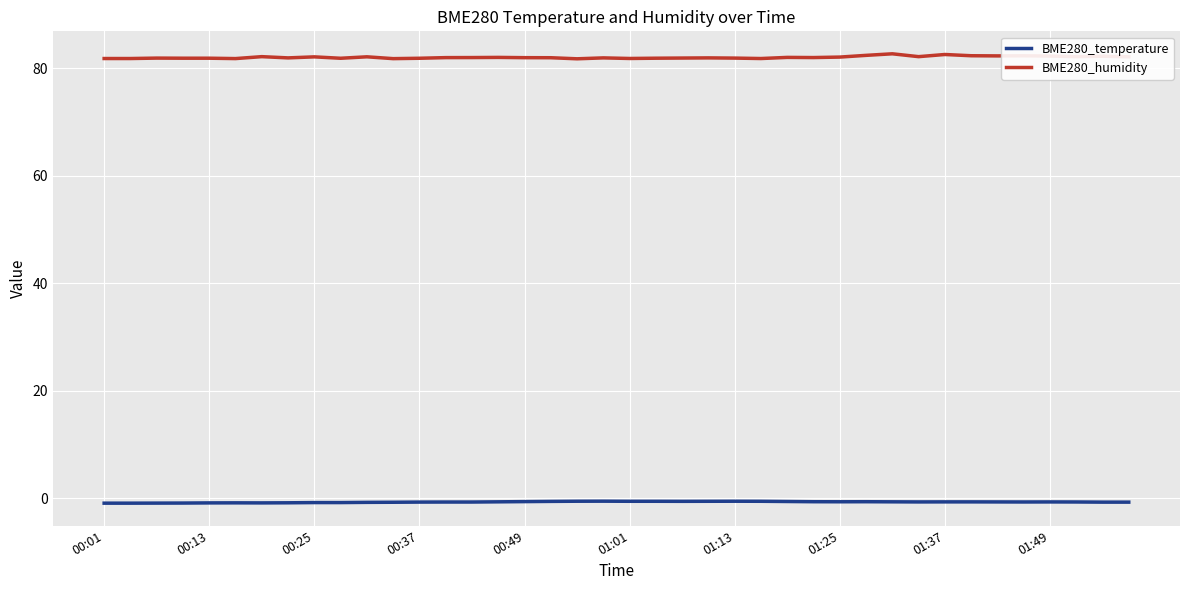

What is the highest value of the BME280_humidity series?

82.7